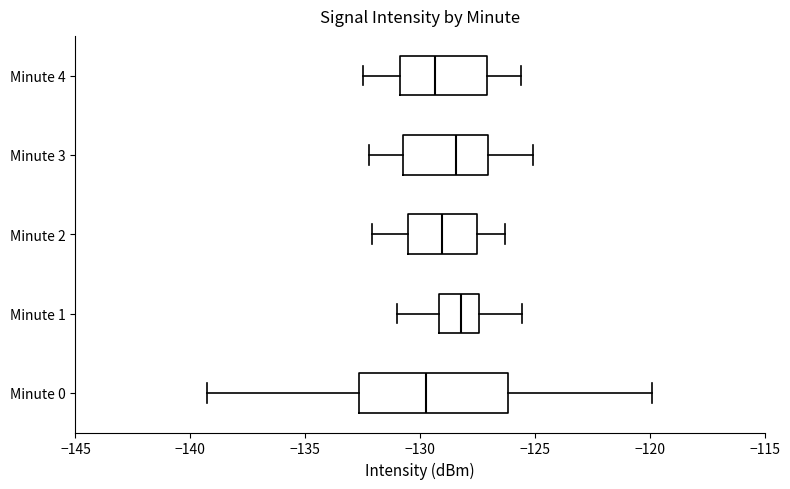

Where is the left edge of the box for Minute 4 on the x-axis? The values are not printed on the chart, so give them approximately, as read against the axis.

-131.0